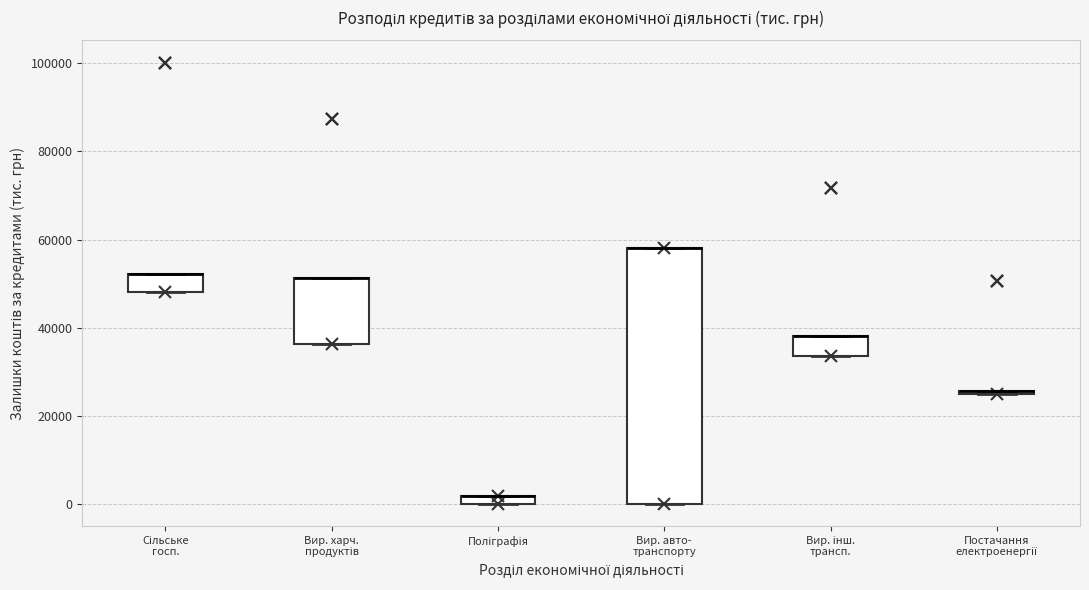

Where is the upper edge of the box for Вир. харч. продуктів on the y-axis? The values are not printed on the chart, so give them approximately, as read against the axis.

52000